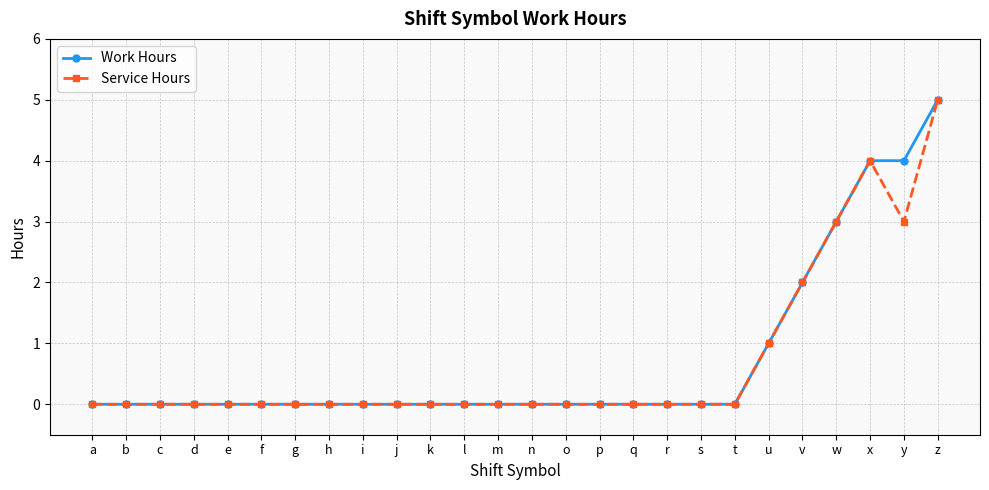

Reading right to left, extract all data points from this chart.

Work Hours: 5	4	4	3	2	1	0	0	0	0	0	0	0	0	0	0	0	0	0	0	0	0	0	0	0	0
Service Hours: 5	3	4	3	2	1	0	0	0	0	0	0	0	0	0	0	0	0	0	0	0	0	0	0	0	0